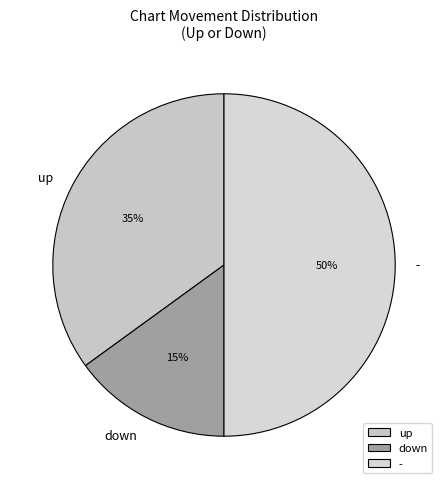

How many slices are in this pie chart?

3